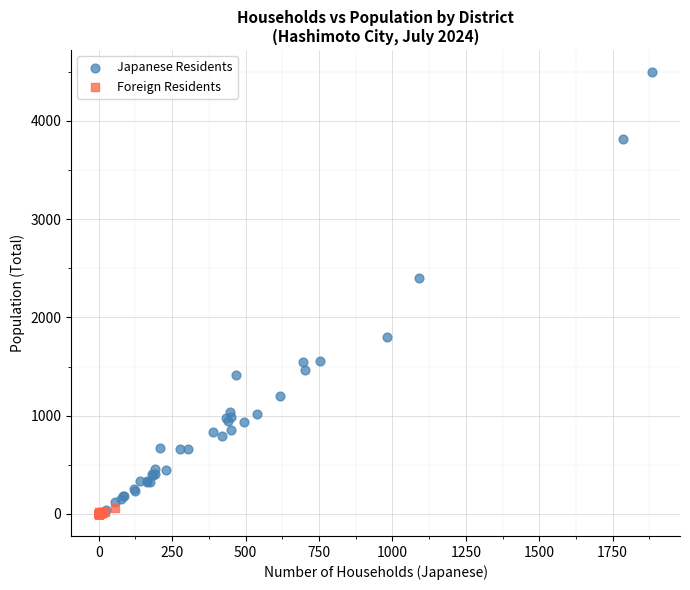

Which series reaches the maximum Y coordinate?

Japanese Residents